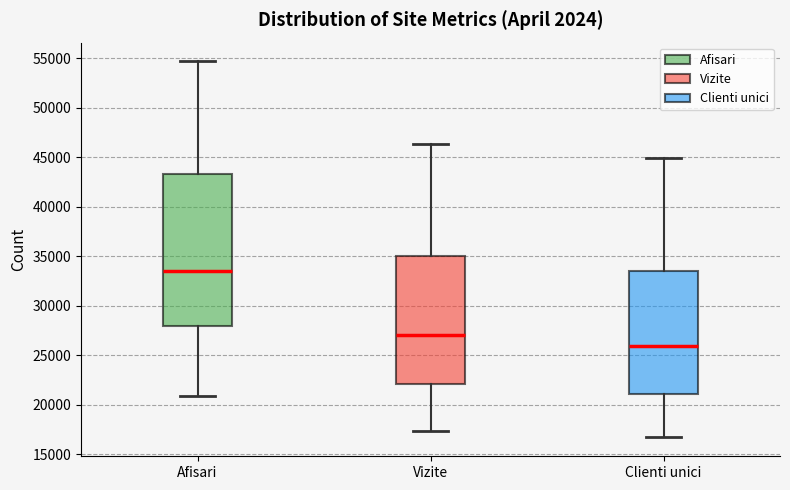

Reading left to right, read every box against the y-axis: the position of its median line, the range the box covers, and the ends of its whiskers. The values are not printed on the chart, so give them approximately, as read against the axis.

Afisari: median 33500, box 28000 to 43500, whiskers 21000 to 54500
Vizite: median 27000, box 22000 to 35000, whiskers 17500 to 46500
Clienti unici: median 26000, box 21000 to 33500, whiskers 16500 to 45000